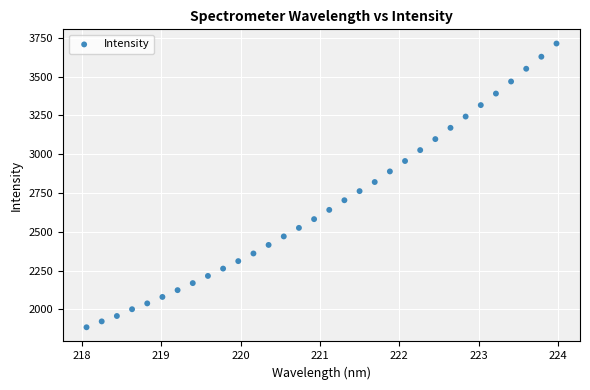

What is the range of Y values (max minus min)?

1828.2